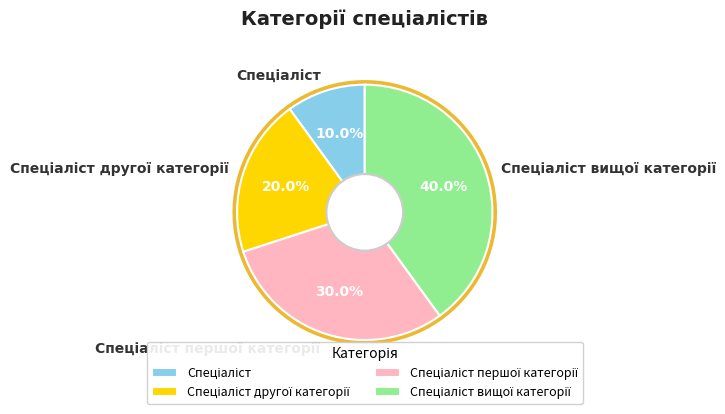

True or false: Спеціаліст першої категорії accounts for 30% of the total.

True